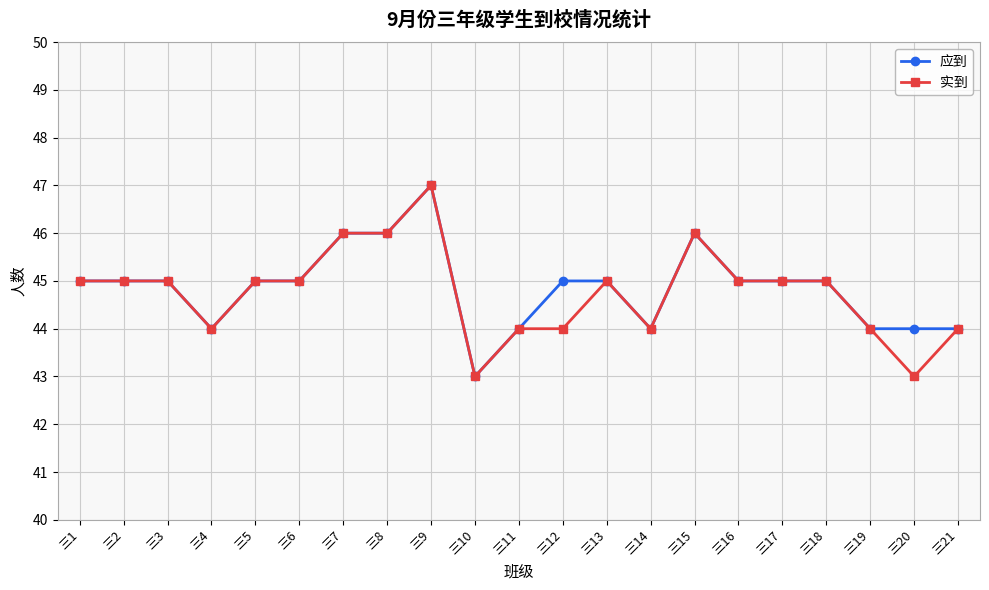

Reading left to right, transcribe all the data shown in this chart.

应到: 45	45	45	44	45	45	46	46	47	43	44	45	45	44	46	45	45	45	44	44	44
实到: 45	45	45	44	45	45	46	46	47	43	44	44	45	44	46	45	45	45	44	43	44